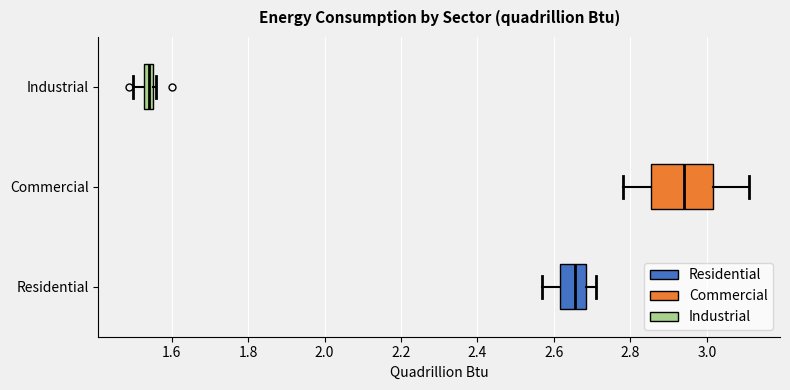

Where does the median line of the box for Residential sit on the x-axis? The values are not printed on the chart, so give them approximately, as read against the axis.

2.66